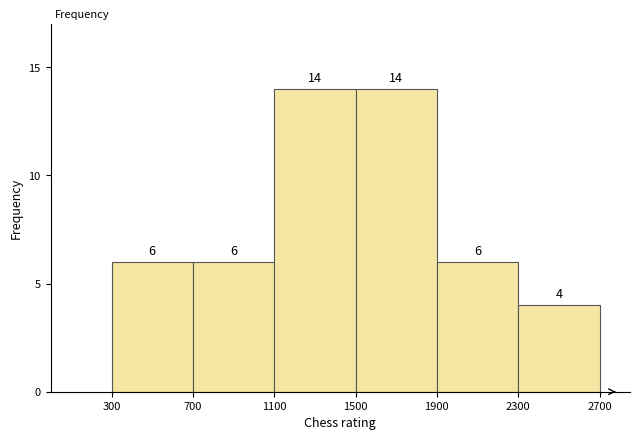

Reading left to right, transcribe this chart: for each bar, give the range it covers on the x-axis and its height.

300 to 700: 6
700 to 1100: 6
1100 to 1500: 14
1500 to 1900: 14
1900 to 2300: 6
2300 to 2700: 4